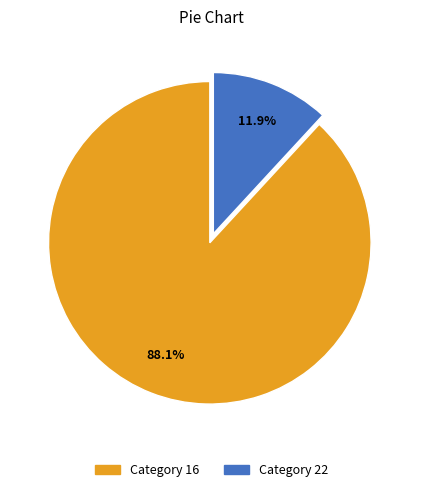

Is there a majority slice in this chart?

Yes